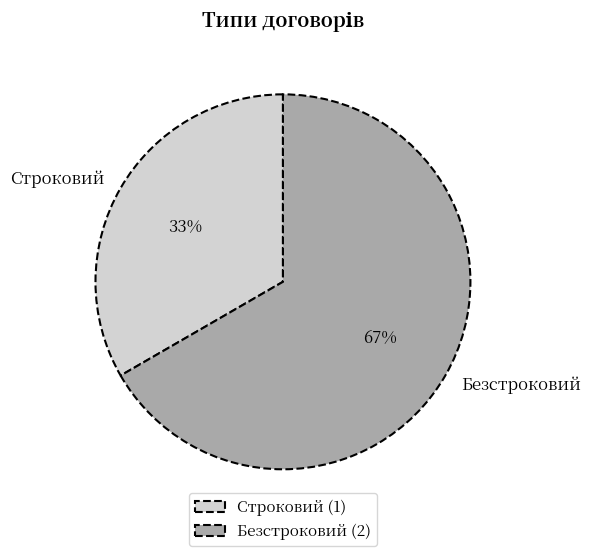

To the nearest percent, what is the average slice percentage?

50%